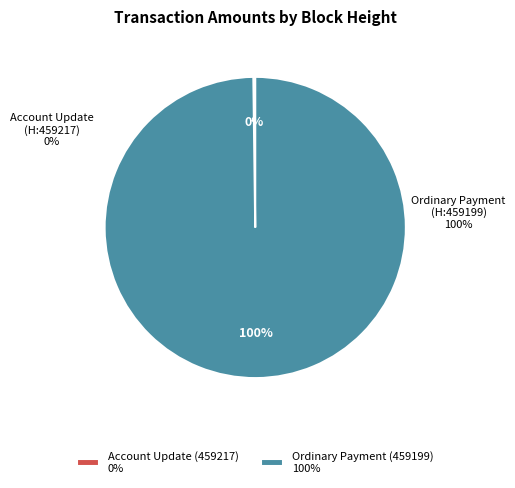

To the nearest percent, what is the combined percentage of 459217 and 459199?

100%